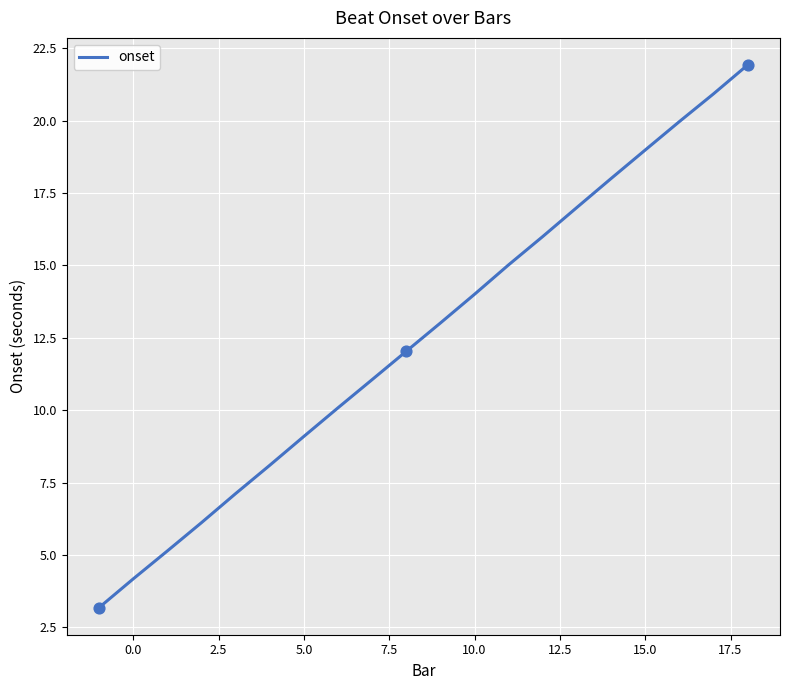

What is the difference between the maximum and minimum values?

18.7